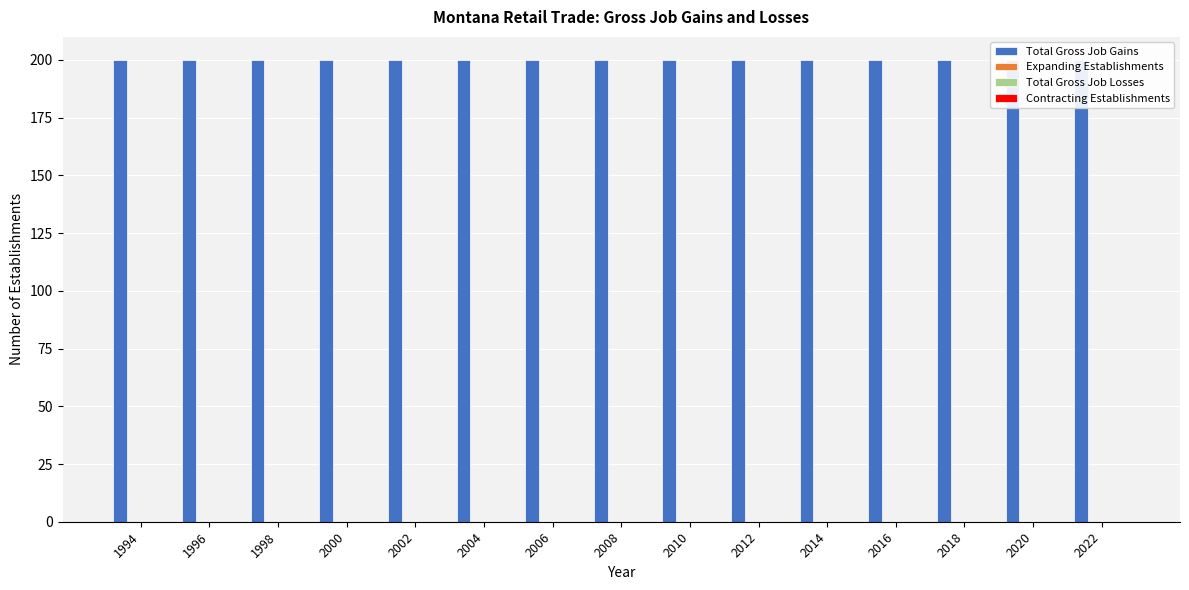

Where is Contracting Establishments nearest to the value 0?

1994